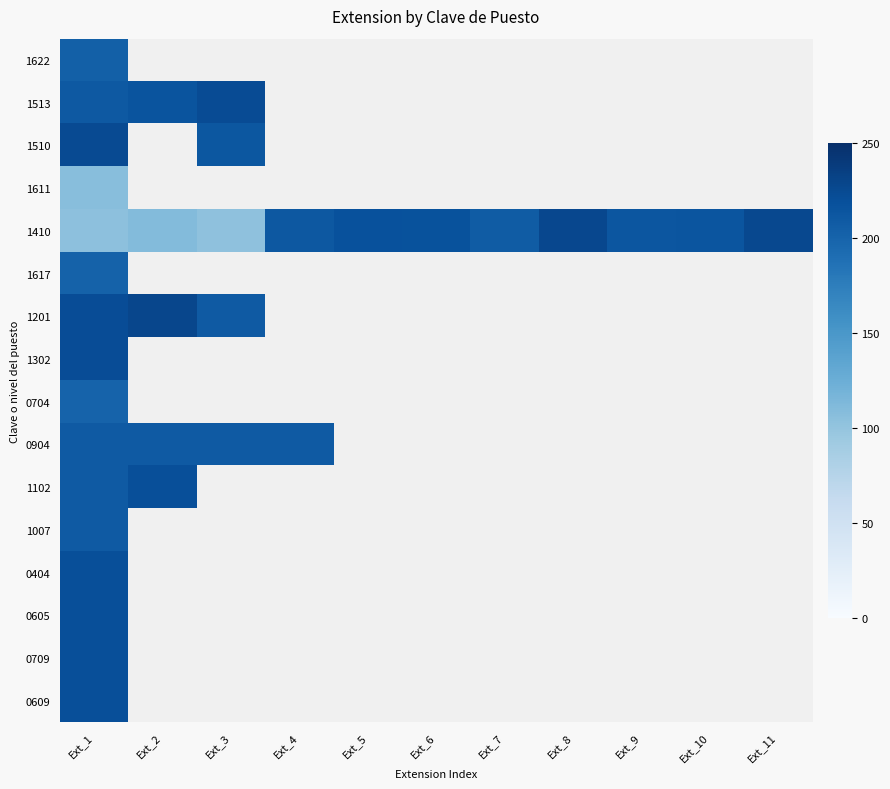

Which series has the largest total across all categories?

1410